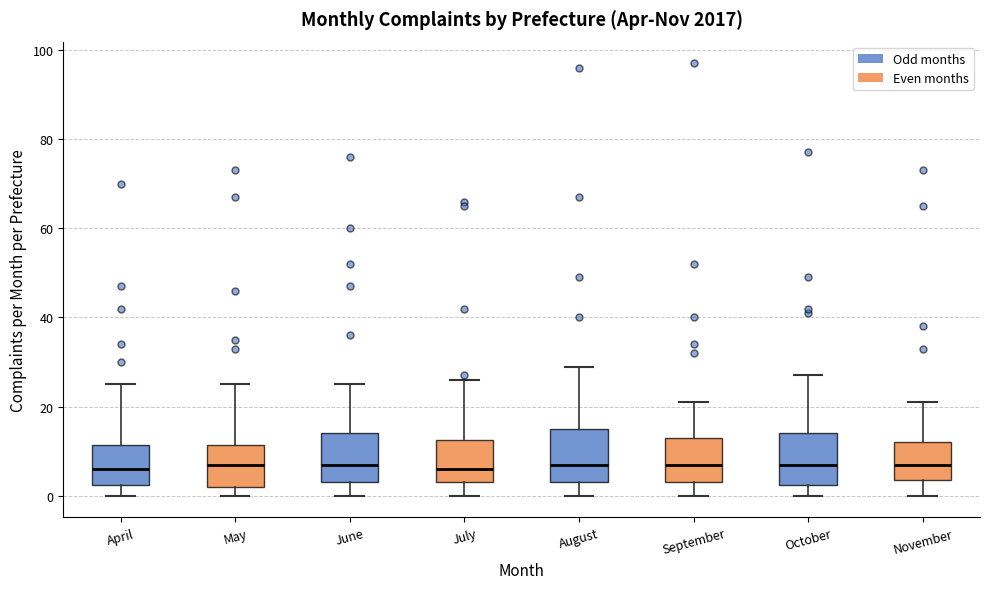

Reading left to right, read every box against the y-axis: the position of its median line, the range the box covers, and the ends of its whiskers. The values are not printed on the chart, so give them approximately, as read against the axis.

April: median 6, box 2 to 12, whiskers 0 to 26
May: median 8, box 2 to 12, whiskers 0 to 26
June: median 8, box 4 to 14, whiskers 0 to 26
July: median 6, box 4 to 12, whiskers 0 to 26
August: median 8, box 4 to 16, whiskers 0 to 30
September: median 8, box 4 to 14, whiskers 0 to 22
October: median 8, box 2 to 14, whiskers 0 to 28
November: median 8, box 4 to 12, whiskers 0 to 22